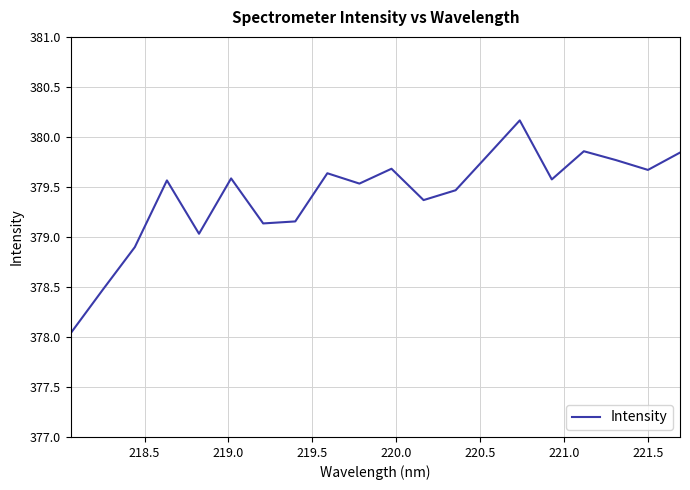

What is the maximum value shown in the chart?

380.2